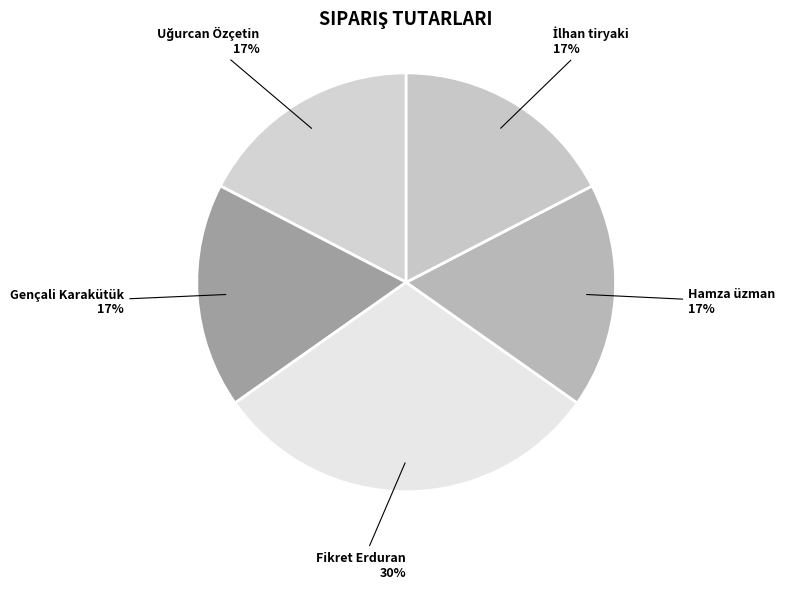

Between Gençali Karakütük and Fikret Erduran, which is larger?

Fikret Erduran